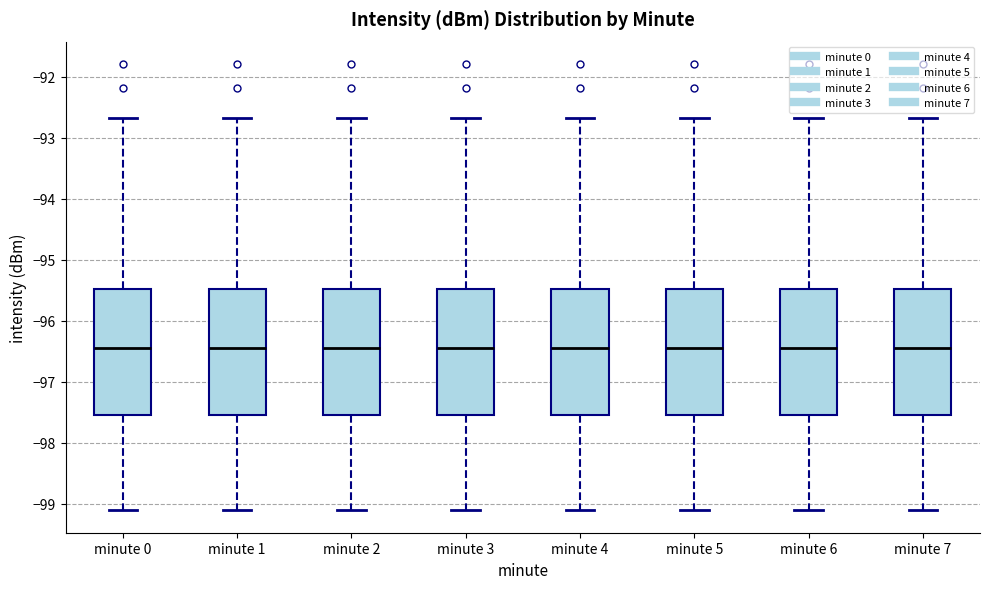

Where does the upper whisker of the box for minute 0 end on the y-axis? The values are not printed on the chart, so give them approximately, as read against the axis.

-92.7